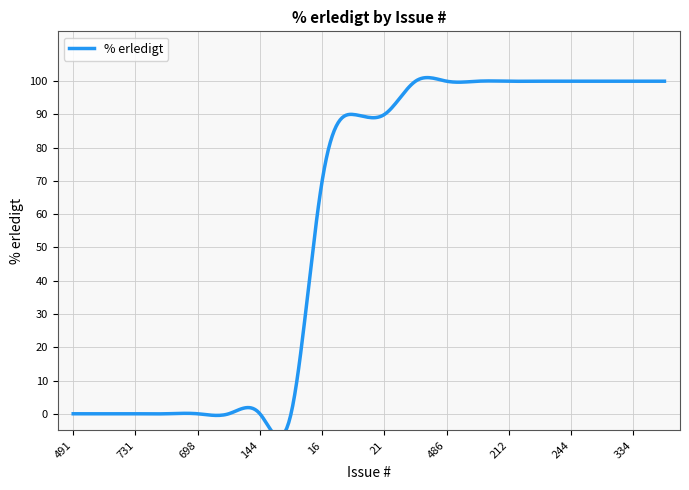

Reading right to left, extract all data points from this chart.

100	100	100	100	100	100	100	100	100	90	90	70	0	0	0	0	0	0	0	0